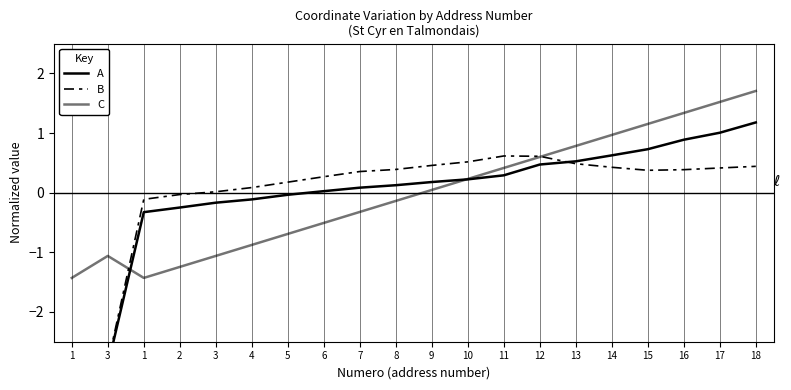

What is the label of the 7th point from the left?

5